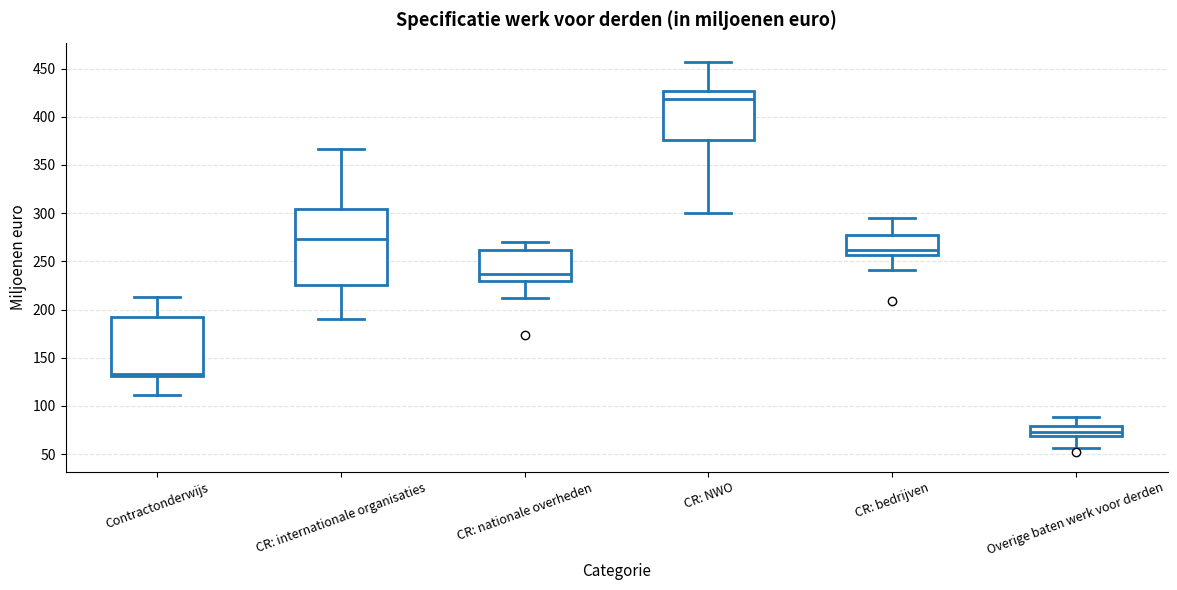

Comparing the boxes themselves (not the whiskers), which one is the tallest?

CR: internationale organisaties